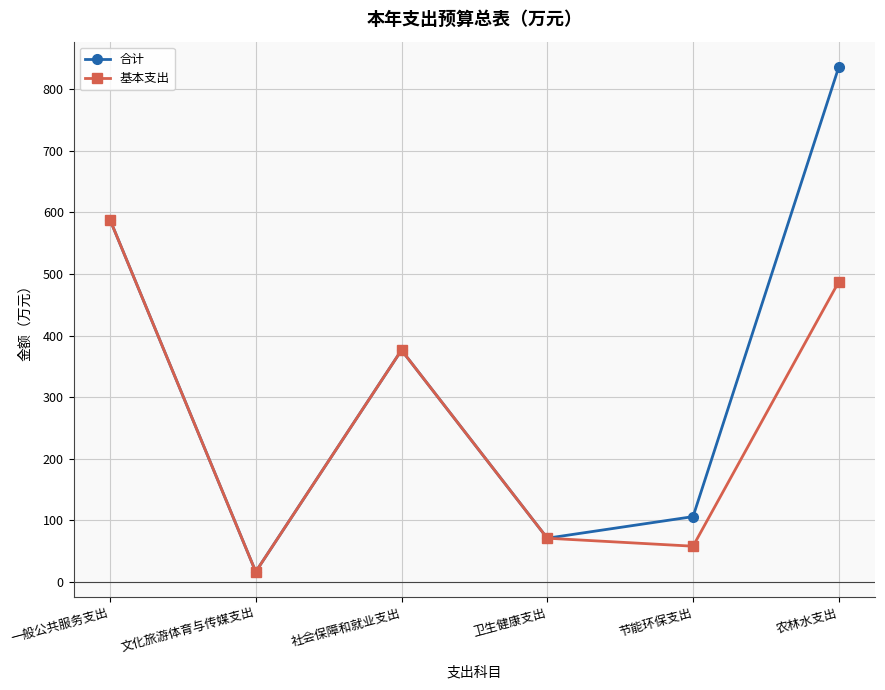

Where is 合计 nearest to the value 426?

社会保障和就业支出